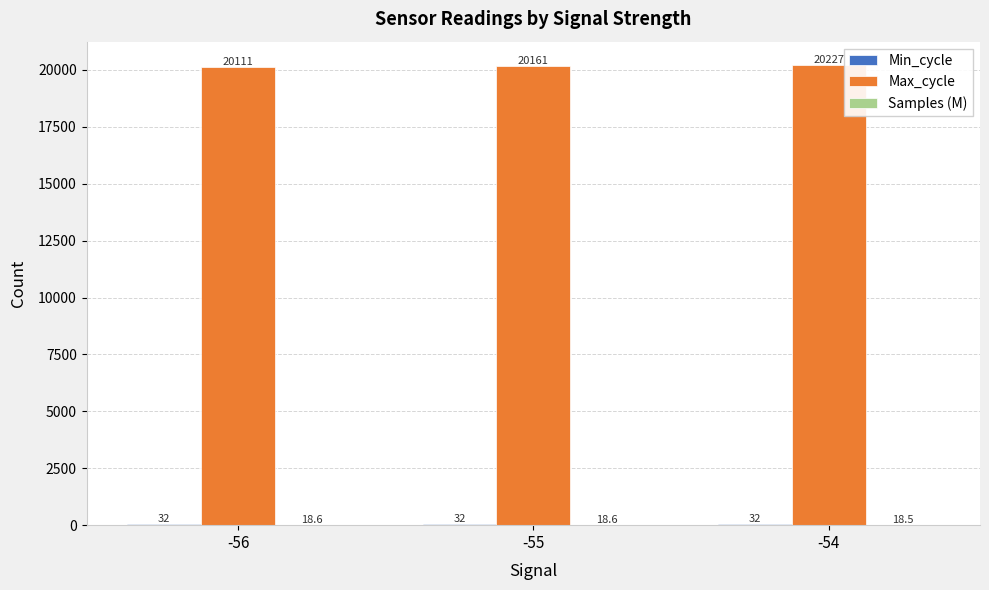

The Max_cycle series shows 20110.9 at -56. True or false?

True